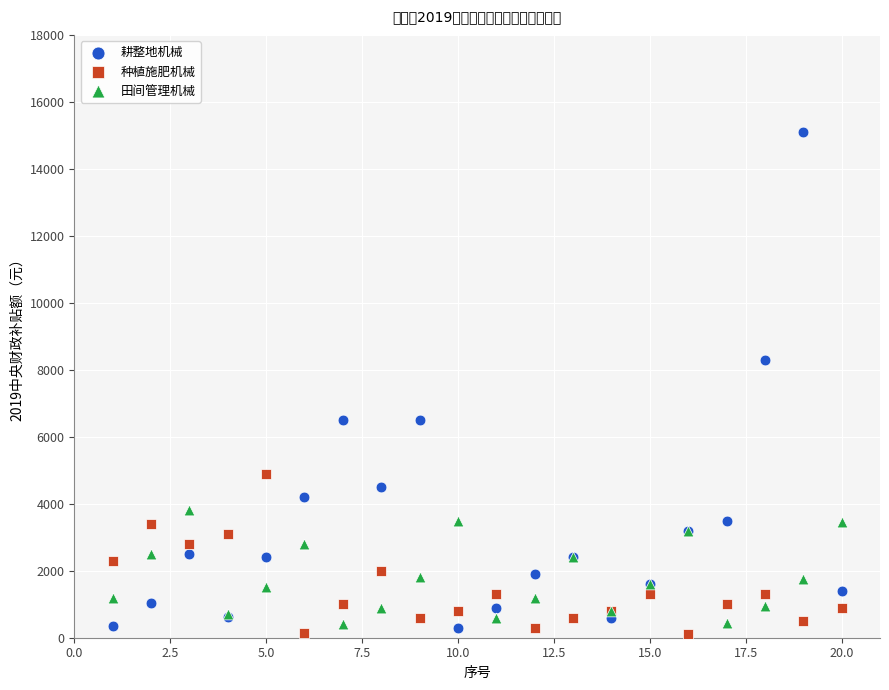

Across all series, what Y value is closest to 7610?

8300